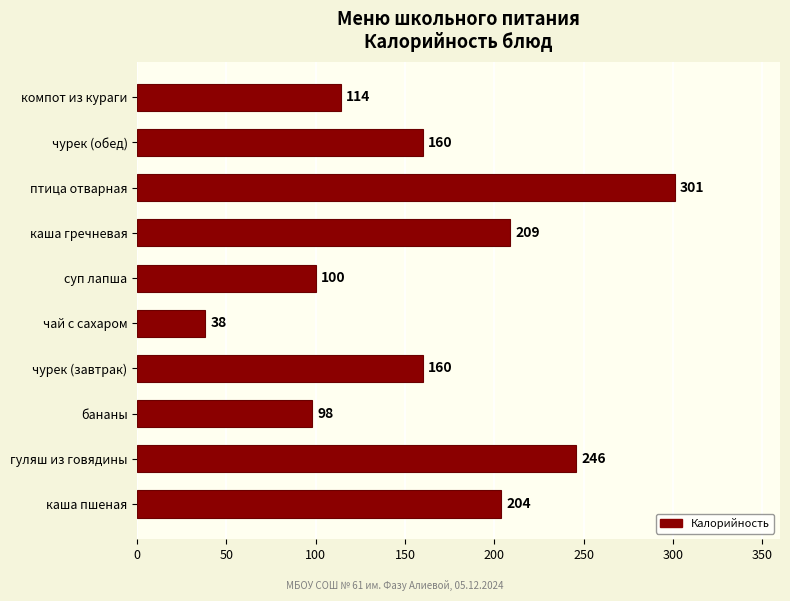

Between чурек (обед) and птица отварная, which is larger?

птица отварная